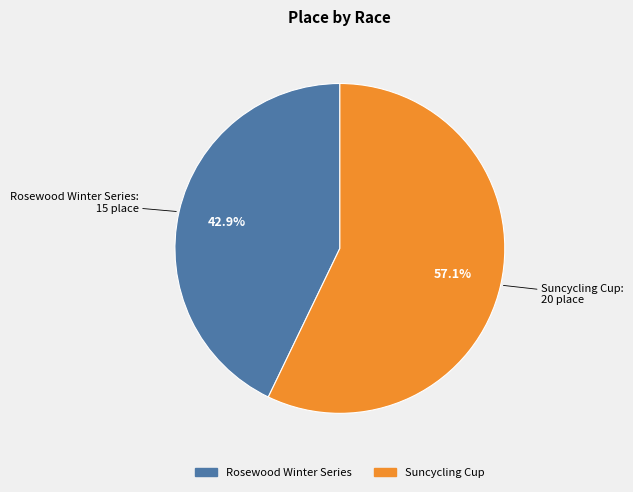

To the nearest percent, what is the difference between the Suncycling Cup and Rosewood Winter Series slice percentages?

14%